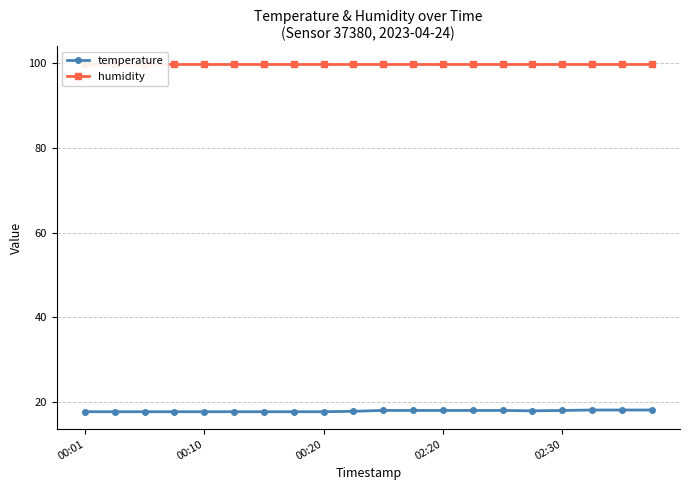

The value of temperature at 02:30 is 18.0. True or false?

True